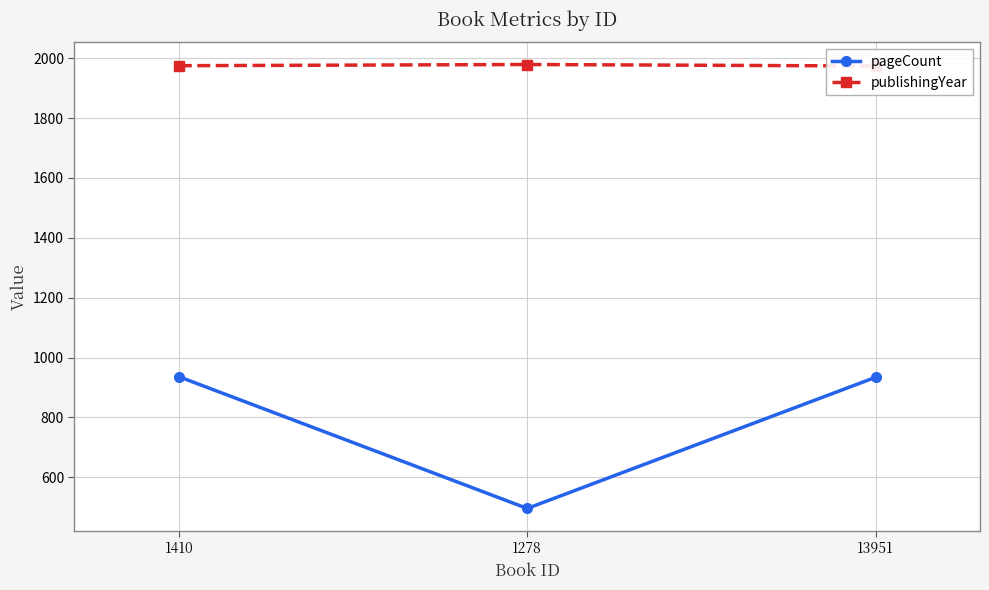

Which series has the largest total across all categories?

publishingYear